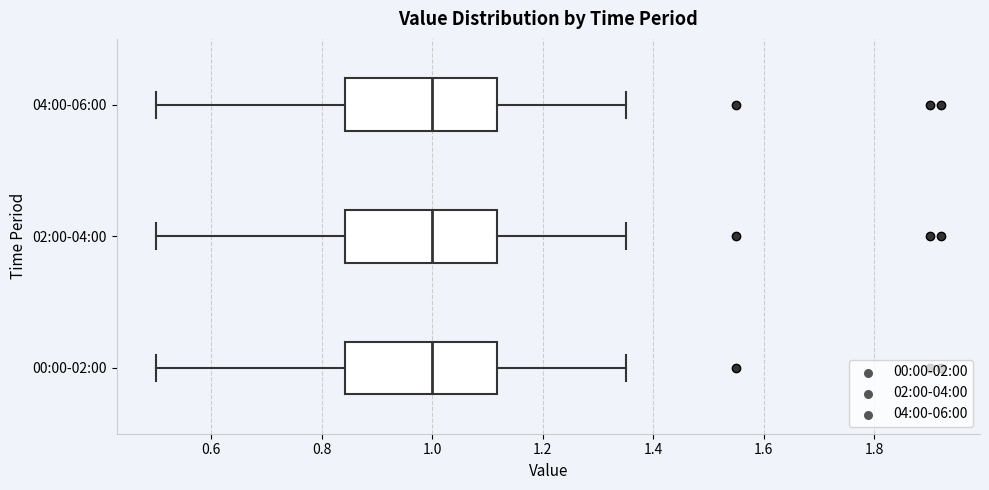

Reading bottom to top, read every box against the x-axis: the position of its median line, the range the box covers, and the ends of its whiskers. The values are not printed on the chart, so give them approximately, as read against the axis.

00:00-02:00: median 1.00, box 0.84 to 1.12, whiskers 0.50 to 1.36
02:00-04:00: median 1.00, box 0.84 to 1.12, whiskers 0.50 to 1.36
04:00-06:00: median 1.00, box 0.84 to 1.12, whiskers 0.50 to 1.36